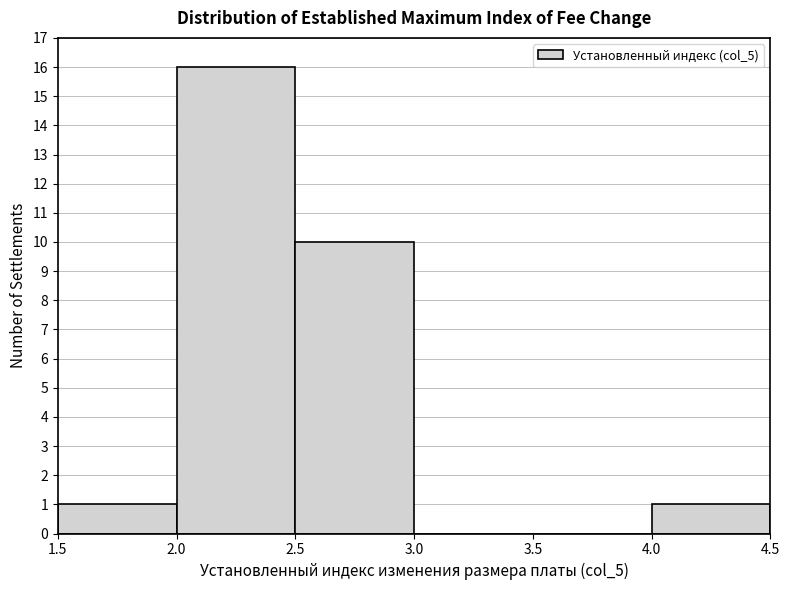

Reading left to right, transcribe this chart: for each bar, give the range it covers on the x-axis and its height. The values are not printed on the chart, so give them approximately, as read against the axis.

1.5 to 2.0: 1
2.0 to 2.5: 16
2.5 to 3.0: 10
3.0 to 3.5: 0
3.5 to 4.0: 0
4.0 to 4.5: 1